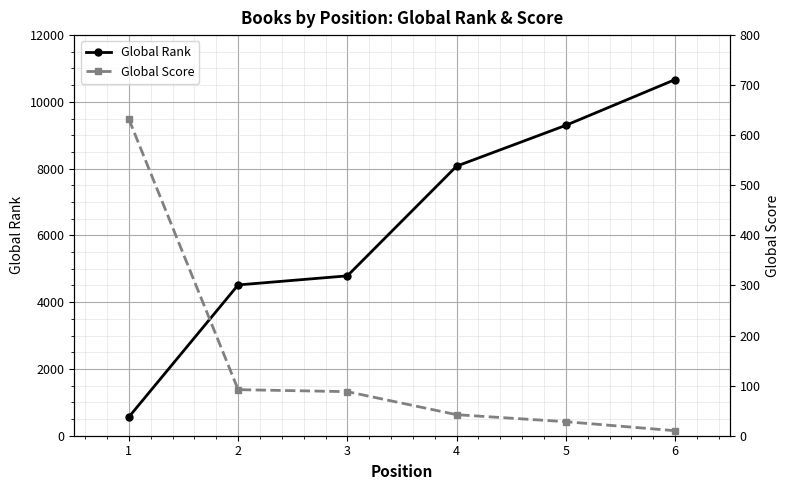

Rank the categories by Global Rank value from highest to lowest.

6, 5, 4, 3, 2, 1